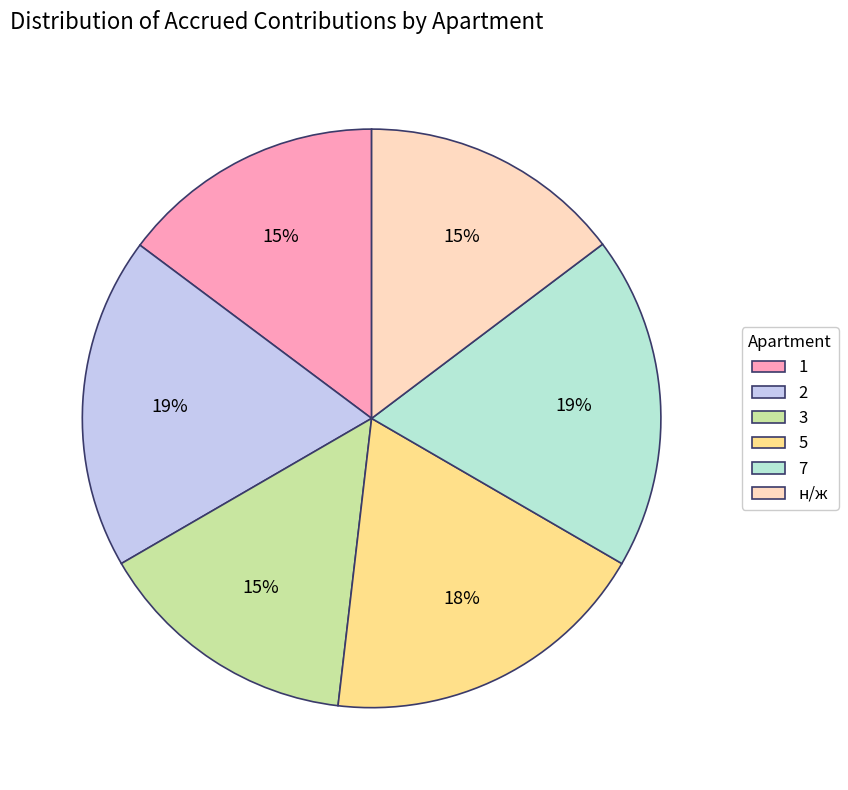

Is there a majority slice in this chart?

No